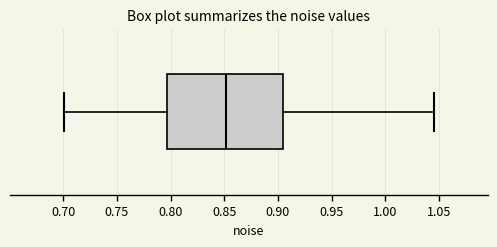

Read this box plot against the x-axis: the position of the median line, the range covered by the box, and the ends of both whiskers. The values are not printed on the chart, so give them approximately, as read against the axis.

median 0.850, box 0.795 to 0.905, whiskers 0.700 to 1.045